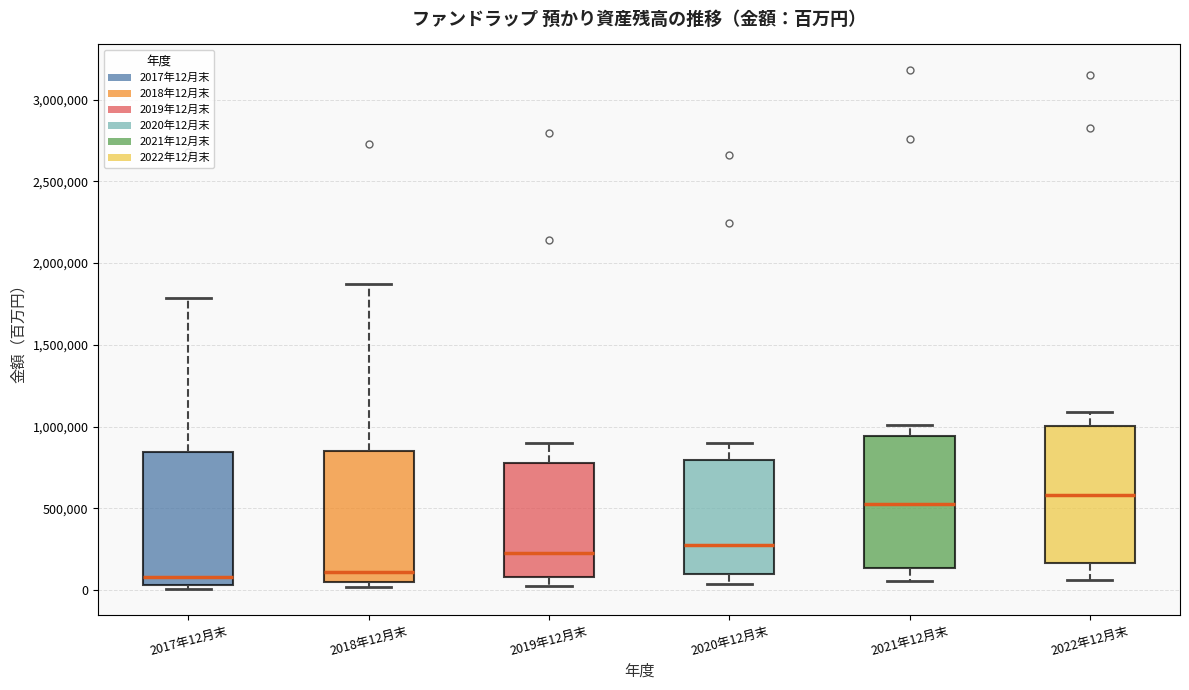

Which box has the highest median line?

2022年12月末